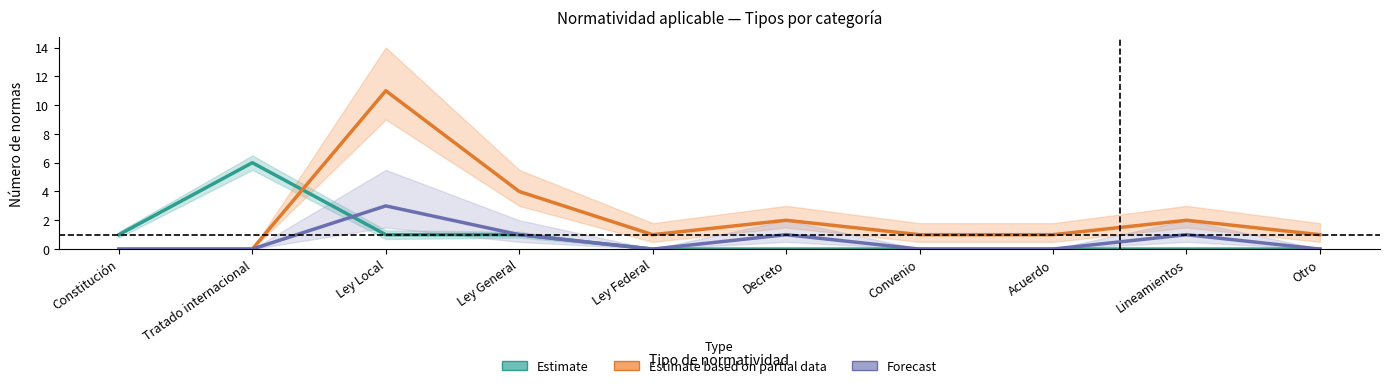

Between Decreto and Acuerdo, which series saw the biggest shift?

Estimate based on partial data